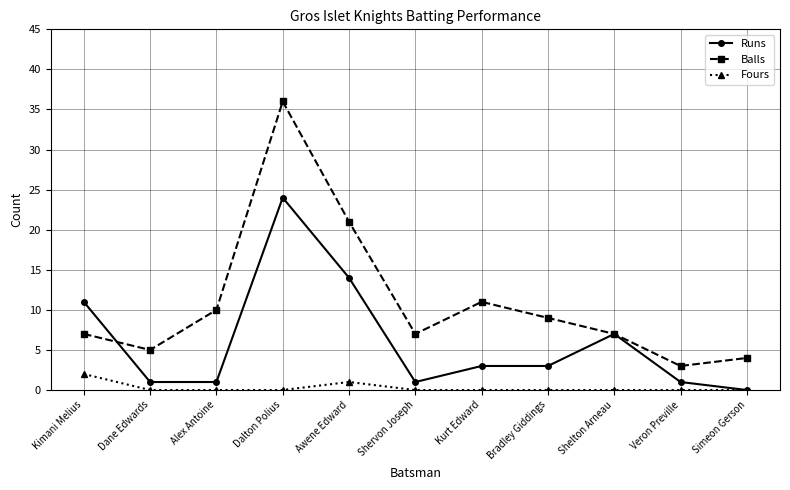

The value of Balls at Shervon Joseph is 7. True or false?

True